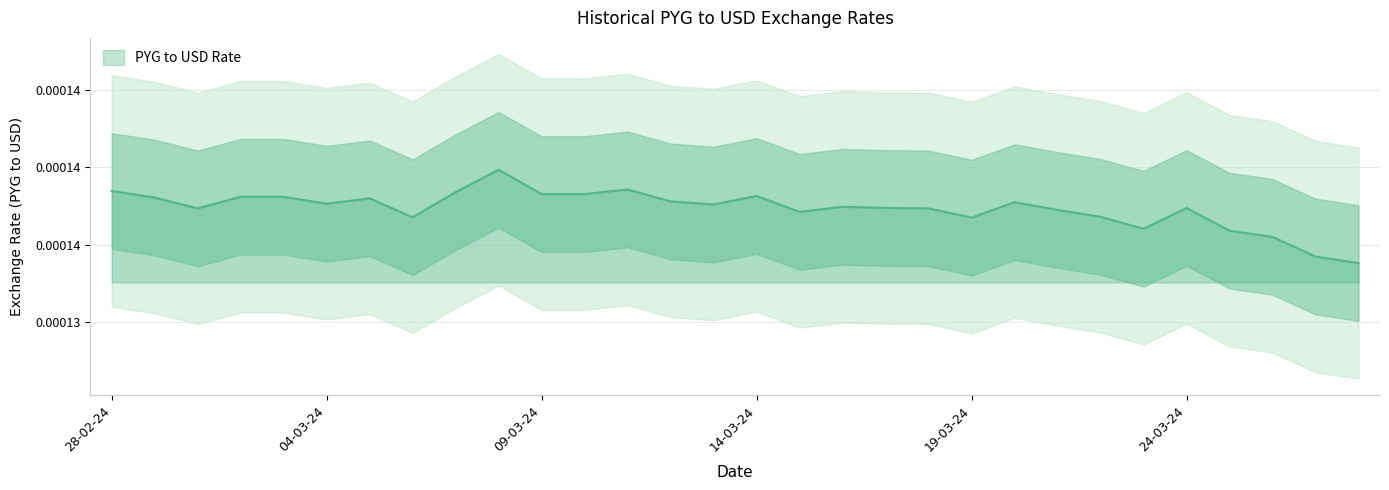

List the labels in order of value, smallest first.

28-03-24, 27-03-24, 26-03-24, 25-03-24, 23-03-24, 19-03-24, 06-03-24, 22-03-24, 15-03-24, 21-03-24, 18-03-24, 01-03-24, 24-03-24, 17-03-24, 16-03-24, 13-03-24, 04-03-24, 20-03-24, 12-03-24, 05-03-24, 29-02-24, 03-03-24, 02-03-24, 14-03-24, 10-03-24, 09-03-24, 07-03-24, 28-02-24, 11-03-24, 08-03-24